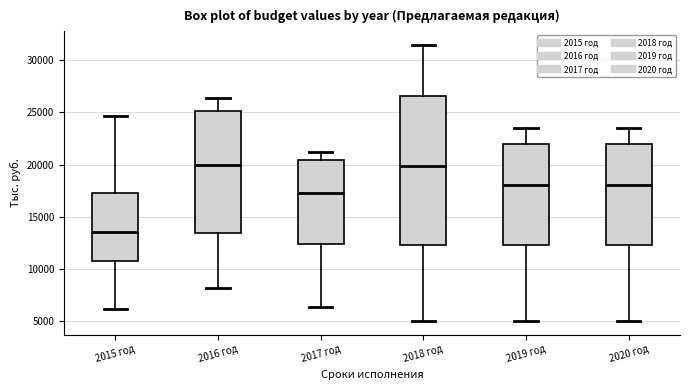

Reading left to right, transcribe this box plot: for each box, give where its median line is, the range the box spans, and where its two whiskers end, as read against the y-axis. The values are not printed on the chart, so give them approximately, as read against the axis.

2015 год: median 13500, box 10500 to 17000, whiskers 6000 to 24500
2016 год: median 20000, box 13500 to 25000, whiskers 8000 to 26500
2017 год: median 17000, box 12500 to 20500, whiskers 6500 to 21000
2018 год: median 20000, box 12000 to 26500, whiskers 5000 to 31500
2019 год: median 18000, box 12000 to 22000, whiskers 5000 to 23500
2020 год: median 18000, box 12000 to 22000, whiskers 5000 to 23500